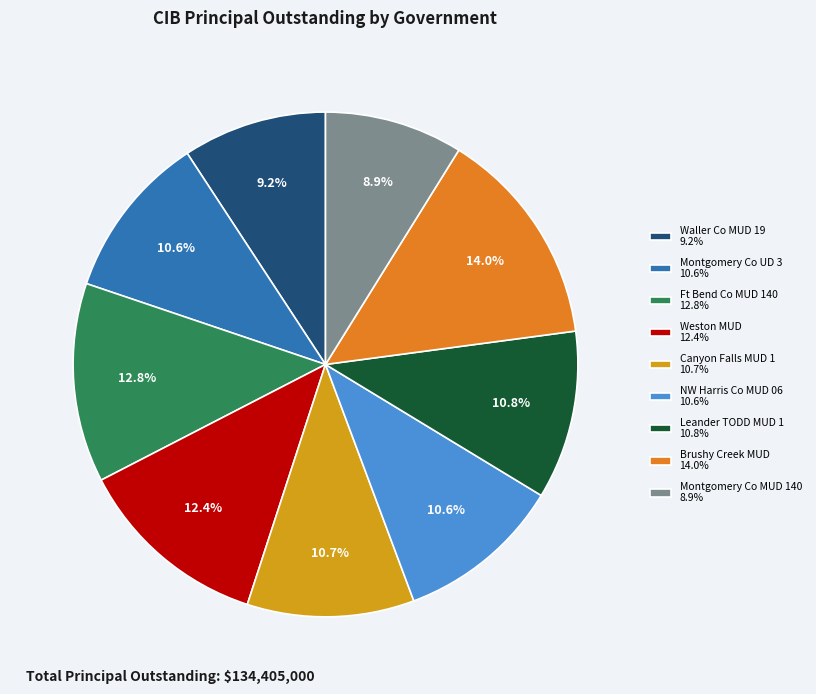

Approximately how many times larger is the value at Waller Co MUD 19 9.2% compared to Leander TODD MUD 1 10.8%?

0.9